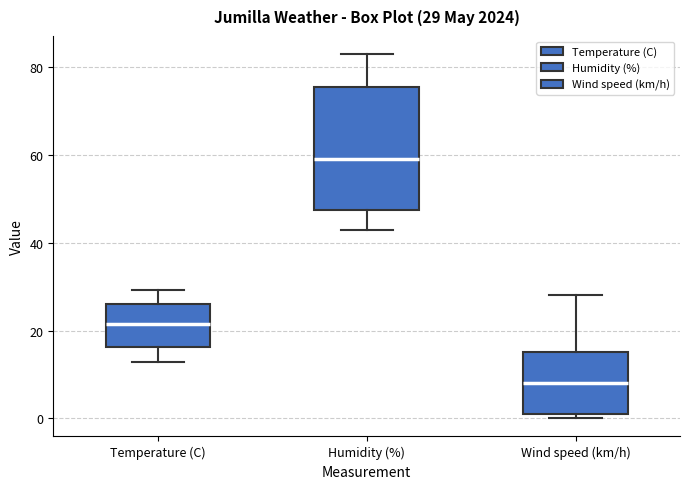

Which box is the tallest, from its lower edge to its upper edge?

Humidity (%)